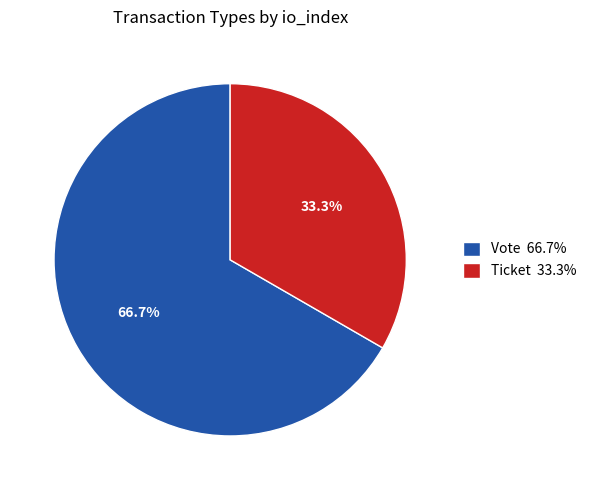

How many segments does this pie chart have?

2